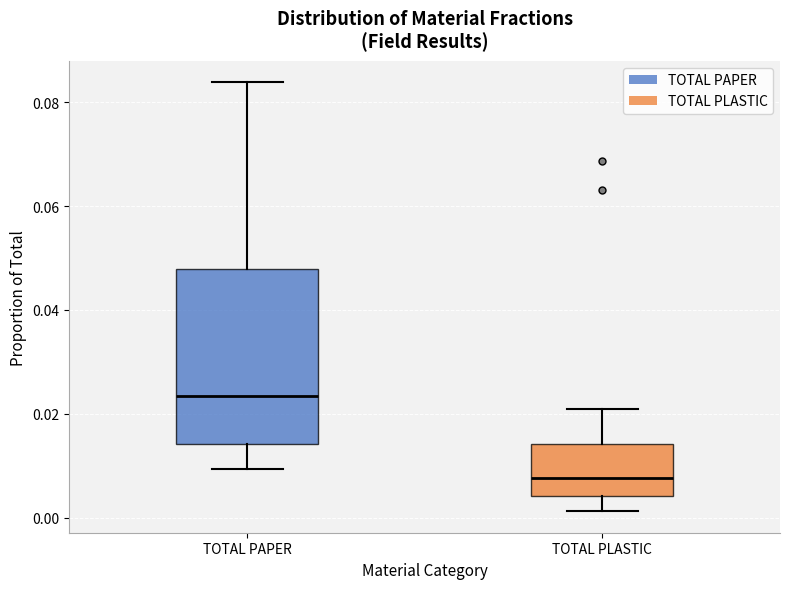

Which box is the tallest, from its lower edge to its upper edge?

TOTAL PAPER